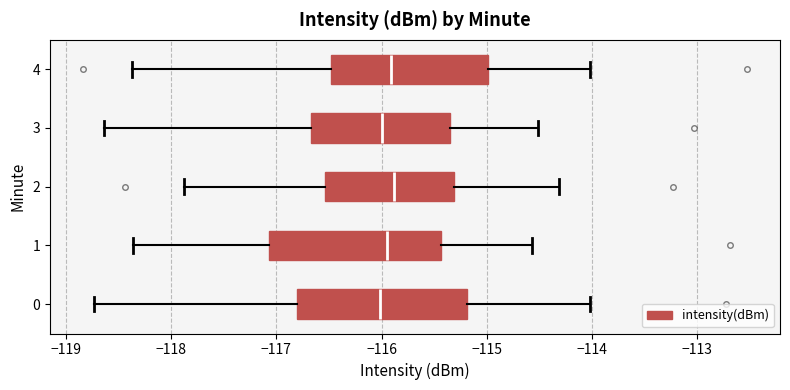

Reading bottom to top, read every box against the x-axis: the position of its median line, the range the box covers, and the ends of its whiskers. The values are not printed on the chart, so give them approximately, as read against the axis.

0: median -116.0, box -116.8 to -115.2, whiskers -118.7 to -114.0
1: median -115.9, box -117.1 to -115.4, whiskers -118.4 to -114.6
2: median -115.9, box -116.5 to -115.3, whiskers -117.9 to -114.3
3: median -116.0, box -116.7 to -115.3, whiskers -118.6 to -114.5
4: median -115.9, box -116.5 to -115.0, whiskers -118.4 to -114.0